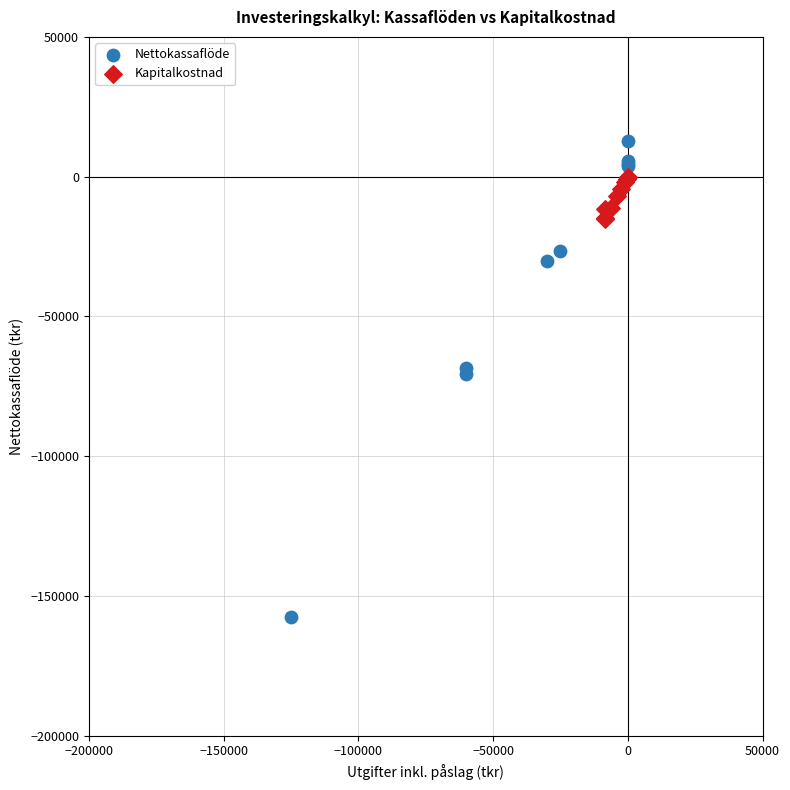

Which series reaches the maximum Y coordinate?

Nettokassaflöde